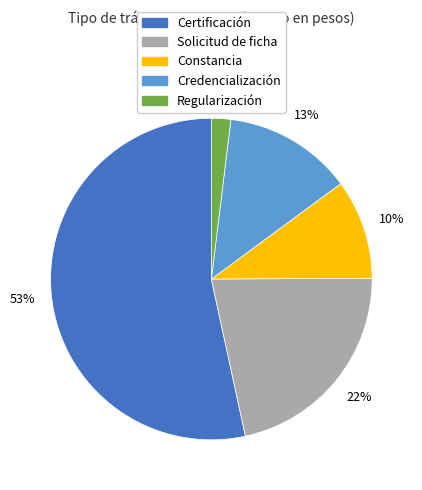

To the nearest percent, what is the difference between the largest and smallest slice percentages?

51%